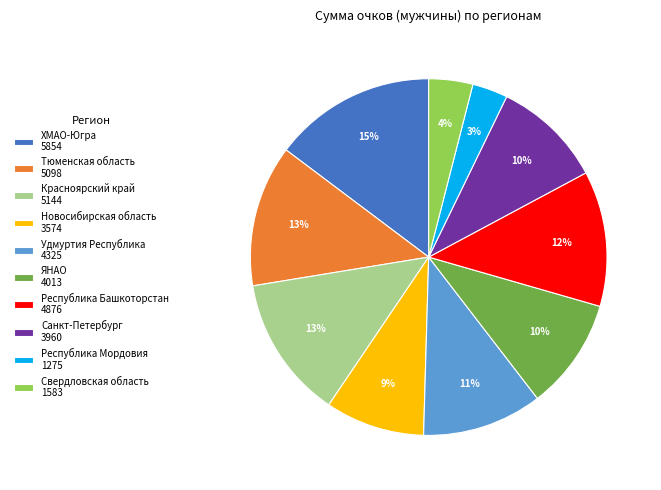

To the nearest percent, what is the average slice percentage?

10%